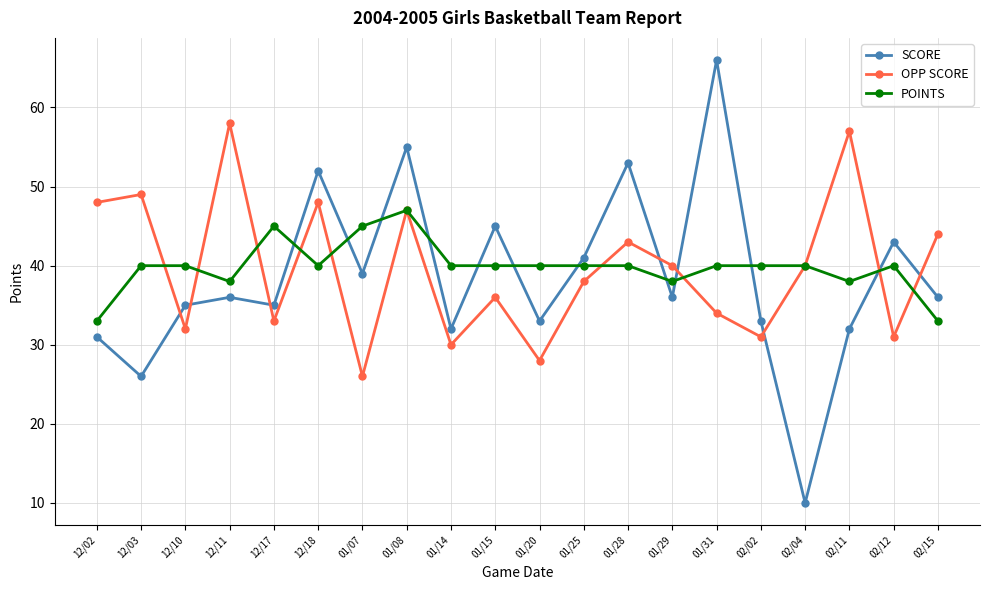

Is it true that OPP SCORE equals 48 at 12/18?

True